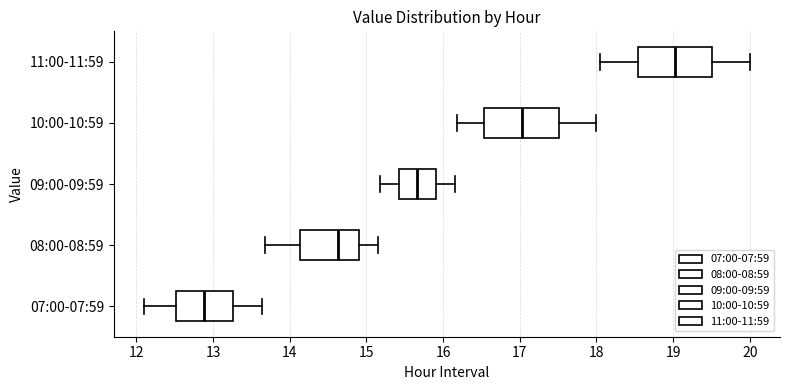

Which box has the furthest to the left median line?

07:00-07:59